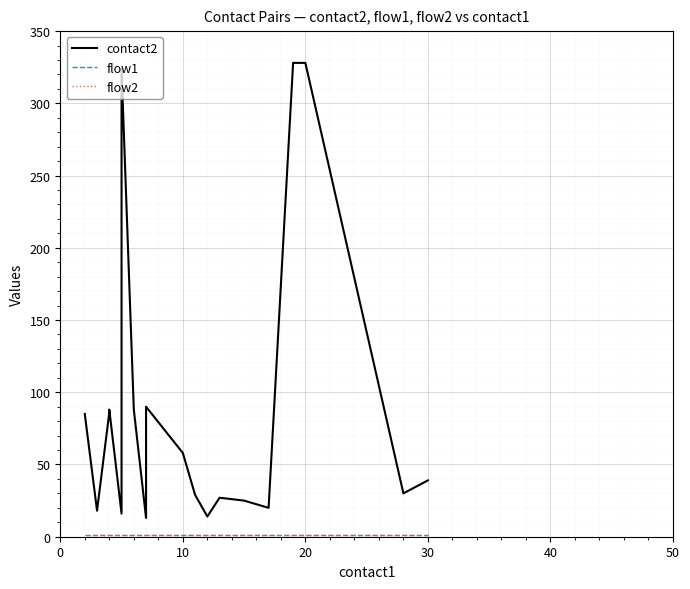

What is the minimum value shown in the chart?

1